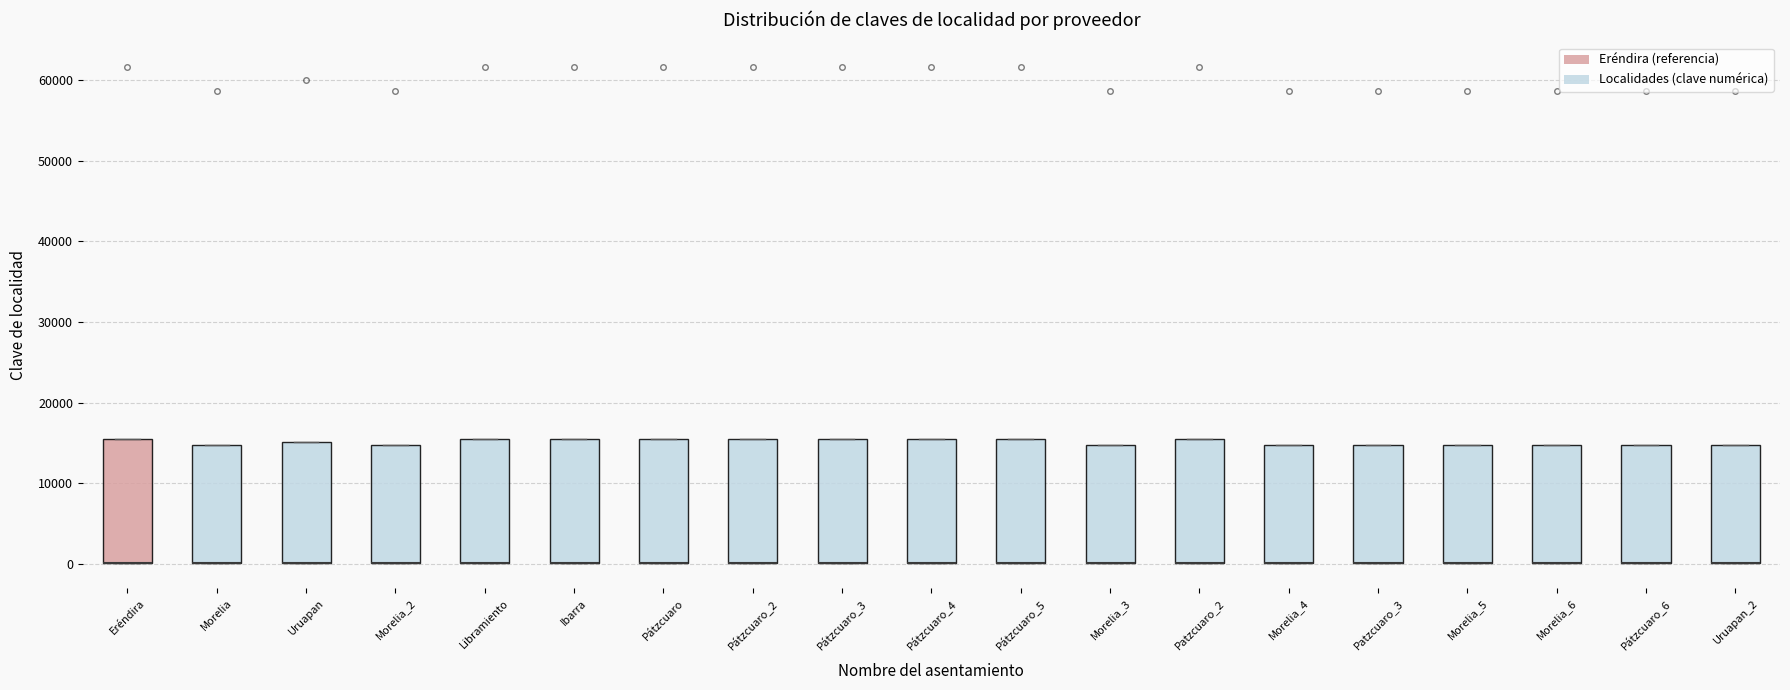

Reading left to right, read every box against the y-axis: the position of its median line, the range the box covers, and the ends of its whiskers. The values are not printed on the chart, so give them approximately, as read against the axis.

Eréndira: median 0 (drawn on the box's lower edge), box 0 to 15000, whiskers 0 to 15000
Morelia: median 0 (drawn on the box's lower edge), box 0 to 15000, whiskers 0 to 15000
Uruapan: median 0 (drawn on the box's lower edge), box 0 to 15000, whiskers 0 to 15000
Morelia_2: median 0 (drawn on the box's lower edge), box 0 to 15000, whiskers 0 to 15000
Libramiento: median 0 (drawn on the box's lower edge), box 0 to 15000, whiskers 0 to 15000
Ibarra: median 0 (drawn on the box's lower edge), box 0 to 15000, whiskers 0 to 15000
Pátzcuaro: median 0 (drawn on the box's lower edge), box 0 to 15000, whiskers 0 to 15000
Pátzcuaro_2: median 0 (drawn on the box's lower edge), box 0 to 15000, whiskers 0 to 15000
Pátzcuaro_3: median 0 (drawn on the box's lower edge), box 0 to 15000, whiskers 0 to 15000
Pátzcuaro_4: median 0 (drawn on the box's lower edge), box 0 to 15000, whiskers 0 to 15000
Pátzcuaro_5: median 0 (drawn on the box's lower edge), box 0 to 15000, whiskers 0 to 15000
Morelia_3: median 0 (drawn on the box's lower edge), box 0 to 15000, whiskers 0 to 15000
Patzcuaro_2: median 0 (drawn on the box's lower edge), box 0 to 15000, whiskers 0 to 15000
Morelia_4: median 0 (drawn on the box's lower edge), box 0 to 15000, whiskers 0 to 15000
Patzcuaro_3: median 0 (drawn on the box's lower edge), box 0 to 15000, whiskers 0 to 15000
Morelia_5: median 0 (drawn on the box's lower edge), box 0 to 15000, whiskers 0 to 15000
Morelia_6: median 0 (drawn on the box's lower edge), box 0 to 15000, whiskers 0 to 15000
Pátzcuaro_6: median 0 (drawn on the box's lower edge), box 0 to 15000, whiskers 0 to 15000
Uruapan_2: median 0 (drawn on the box's lower edge), box 0 to 15000, whiskers 0 to 15000